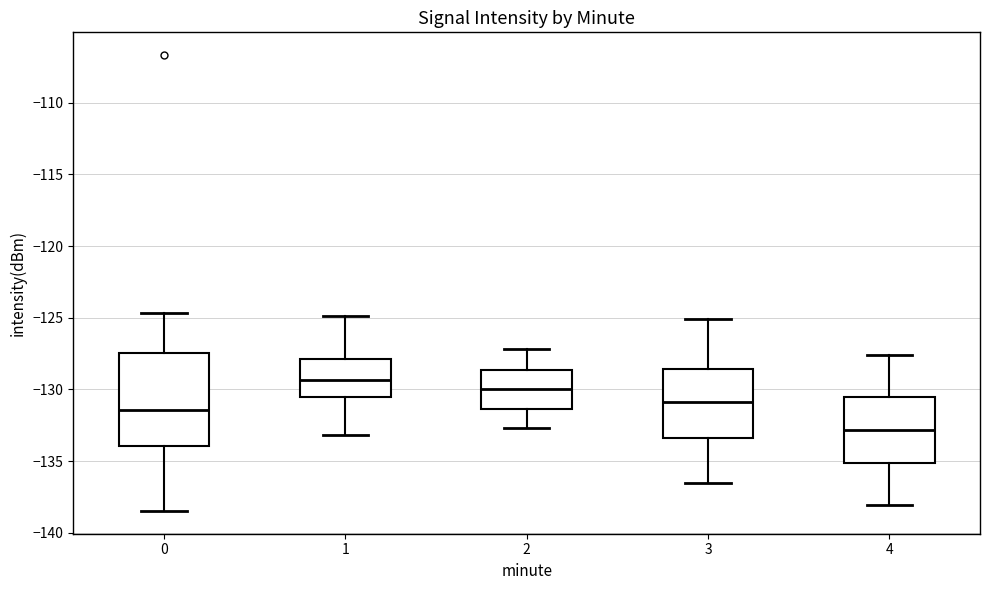

Which box is the tallest, from its lower edge to its upper edge?

0